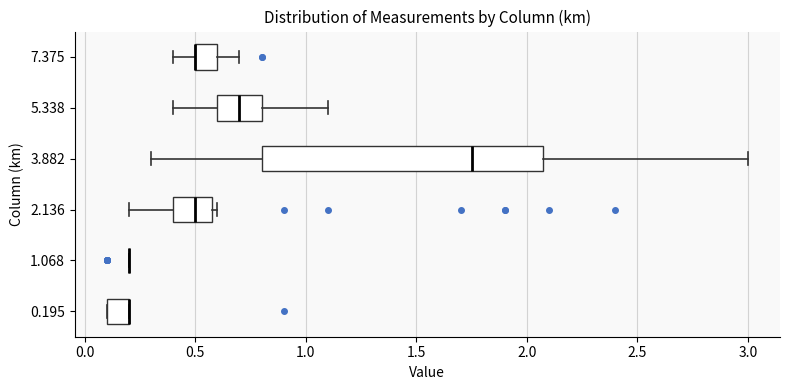

Reading bottom to top, read every box against the x-axis: the position of its median line, the range the box covers, and the ends of its whiskers. The values are not printed on the chart, so give them approximately, as read against the axis.

0.195: median 0.20 (drawn on the box's right edge), box 0.10 to 0.20, whiskers 0.10 to 0.20
1.068: box collapsed to a line at 0.20, whiskers 0.20 to 0.20
2.136: median 0.50, box 0.40 to 0.60, whiskers 0.20 to 0.60 (just right of the box's right edge)
3.882: median 1.75, box 0.80 to 2.10, whiskers 0.30 to 3.00
5.338: median 0.70, box 0.60 to 0.80, whiskers 0.40 to 1.10
7.375: median 0.50 (drawn on the box's left edge), box 0.50 to 0.60, whiskers 0.40 to 0.70